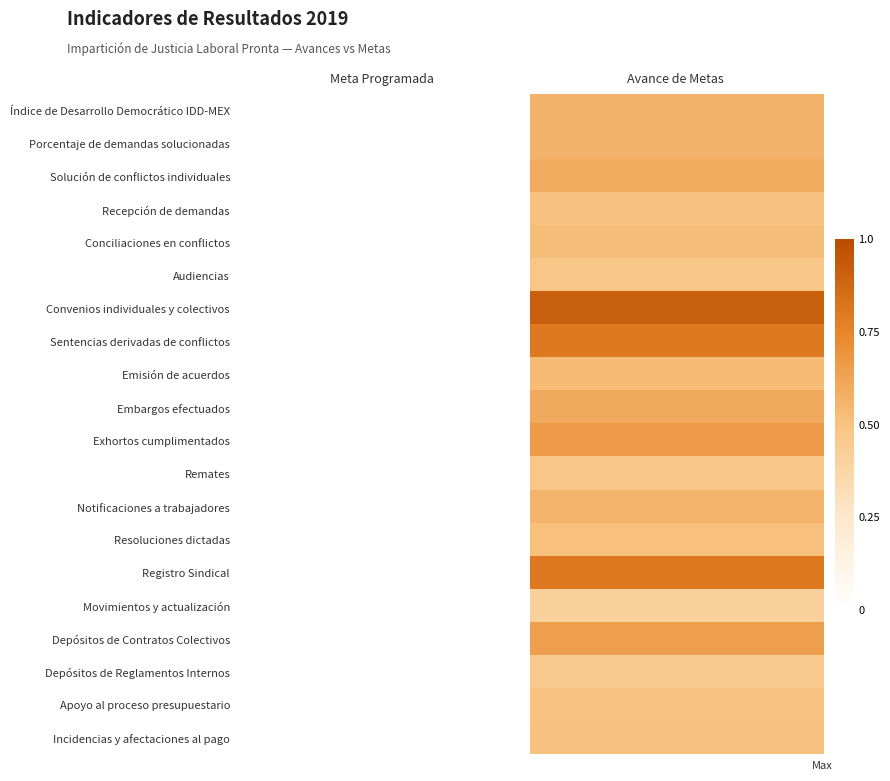

Which has a higher value, Avance de Metas or Meta Programada?

Avance de Metas